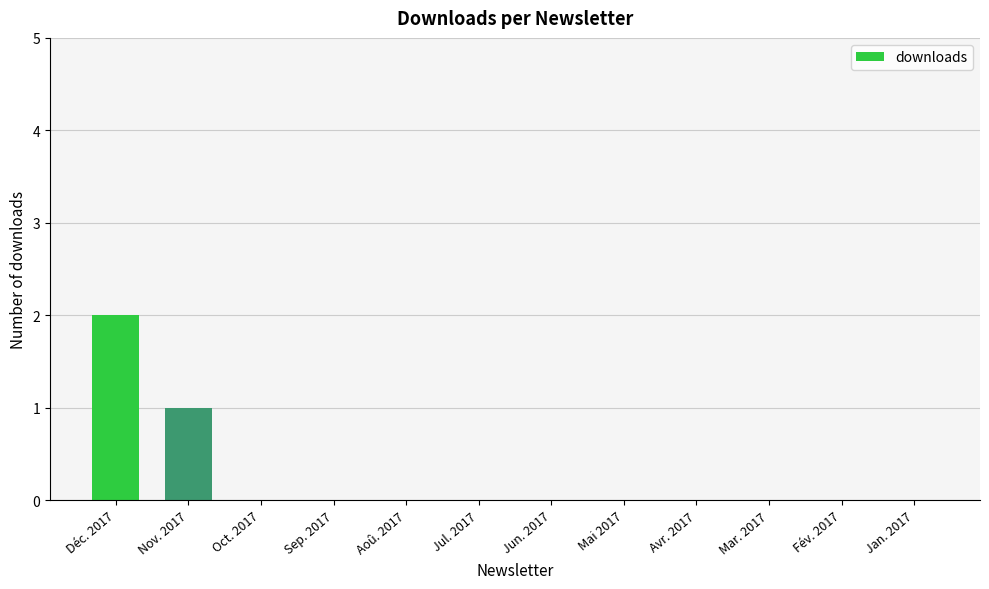

Between Jul. 2017 and Nov. 2017, which is larger?

Nov. 2017